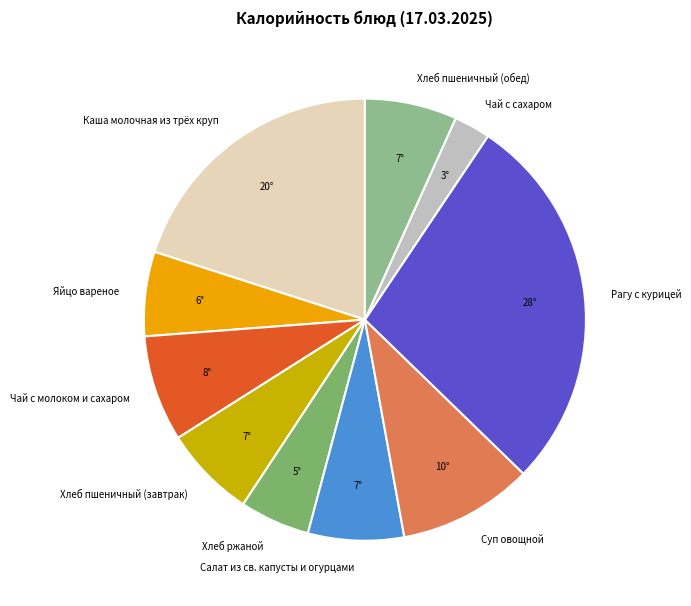

Do Суп овощной and Рагу с курицей together represent more than half of the pie?

No